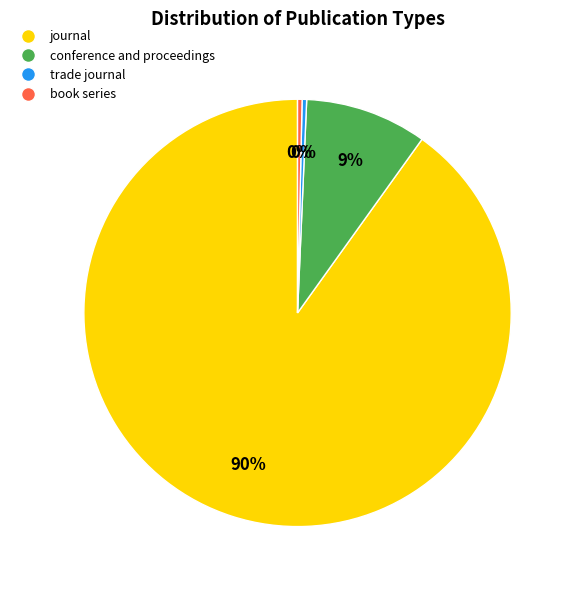

How many segments does this pie chart have?

4